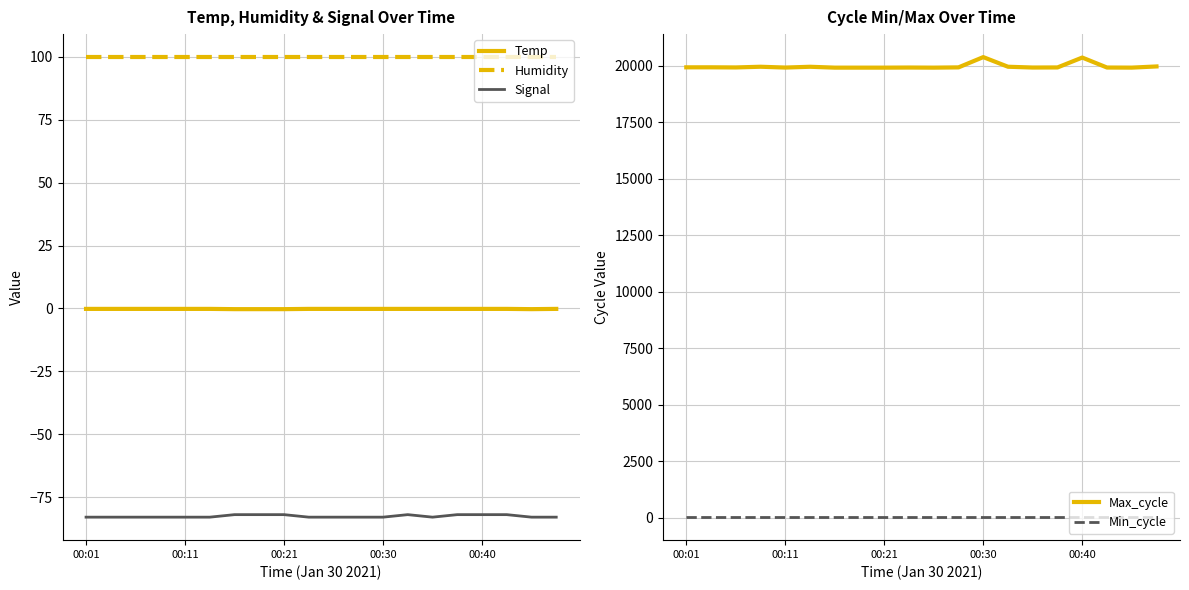

What is the smallest value displayed?

-83.0